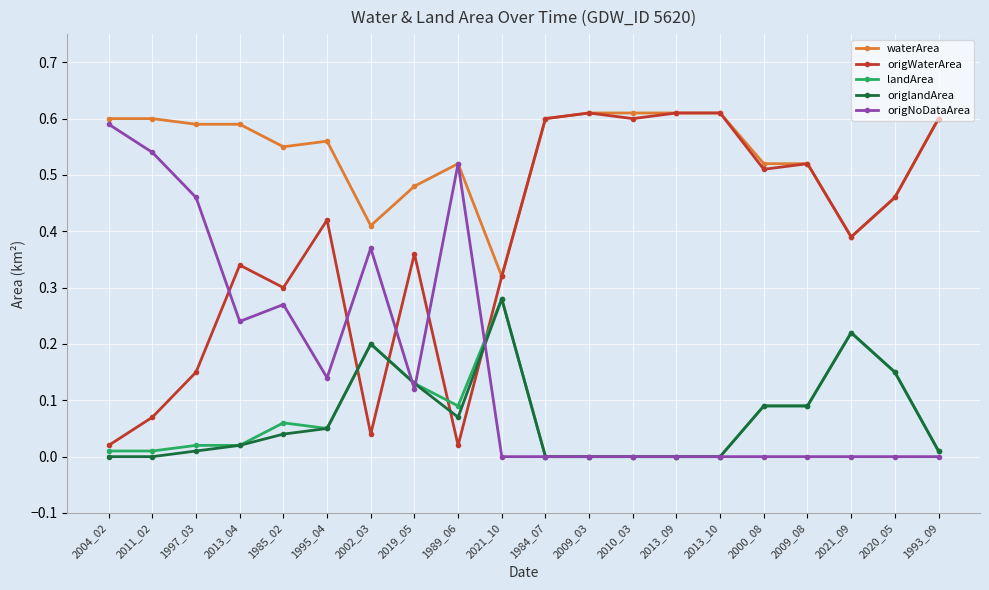

Where is the first local maximum for origlandArea?

2002_03